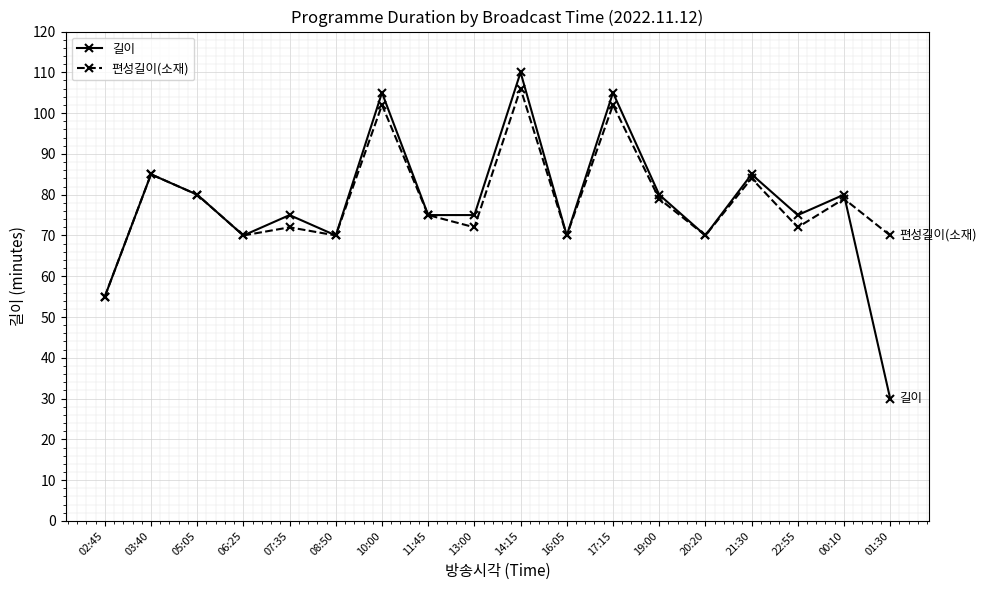

Where does the 편성길이(소재) series first go above 75?

03:40